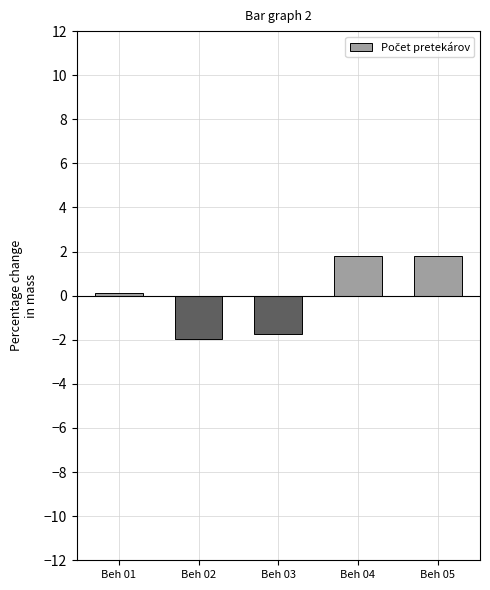

What is the value of the 3rd bar from the left?

-1.7